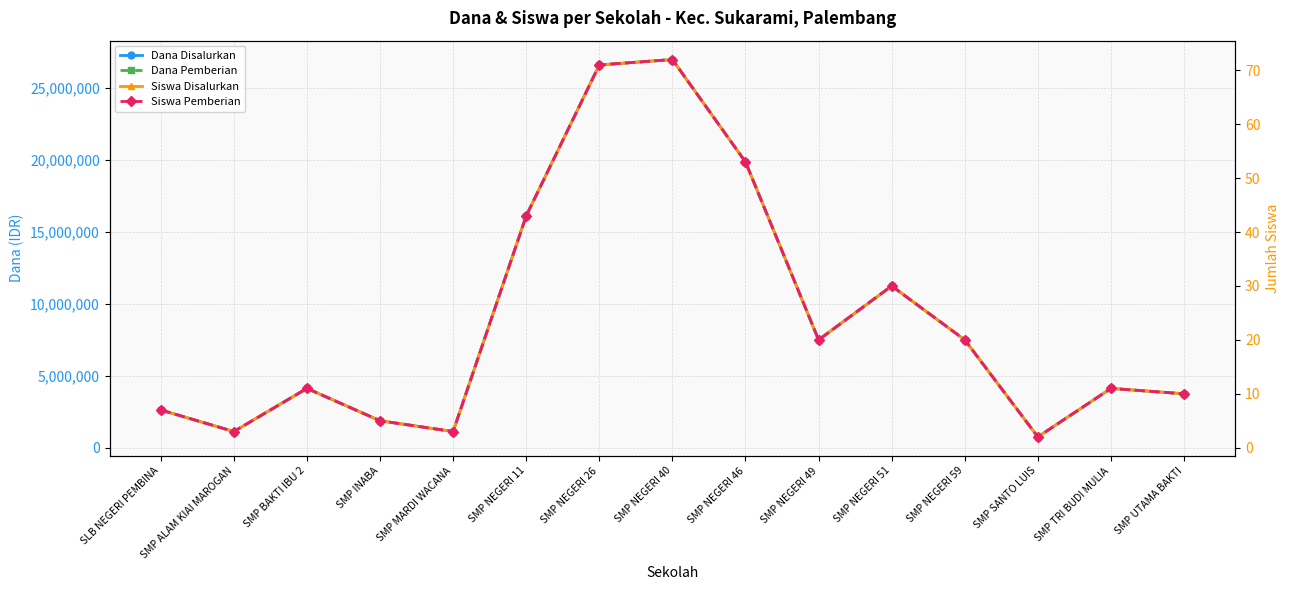

At which category does Siswa Disalurkan reach its first local peak?

SMP BAKTI IBU 2